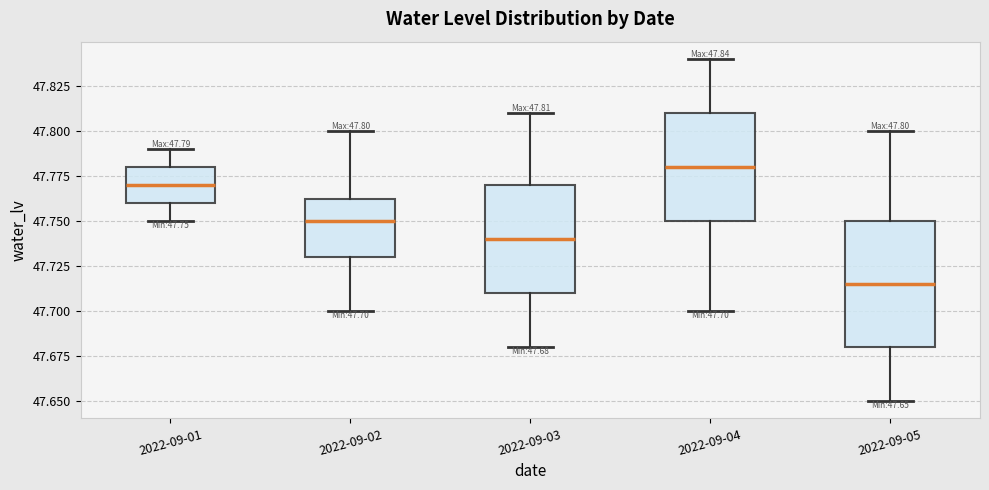

Which box has the lowest median line?

2022-09-05